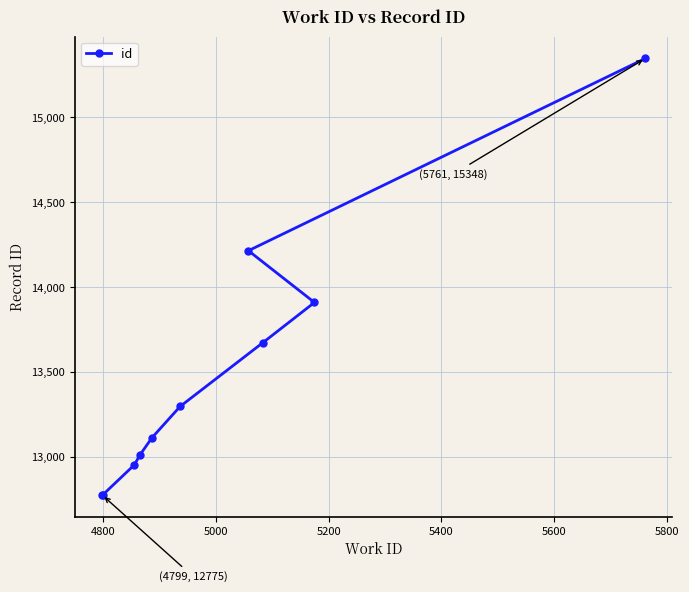

What is the value of the 6th point from the left?

13297